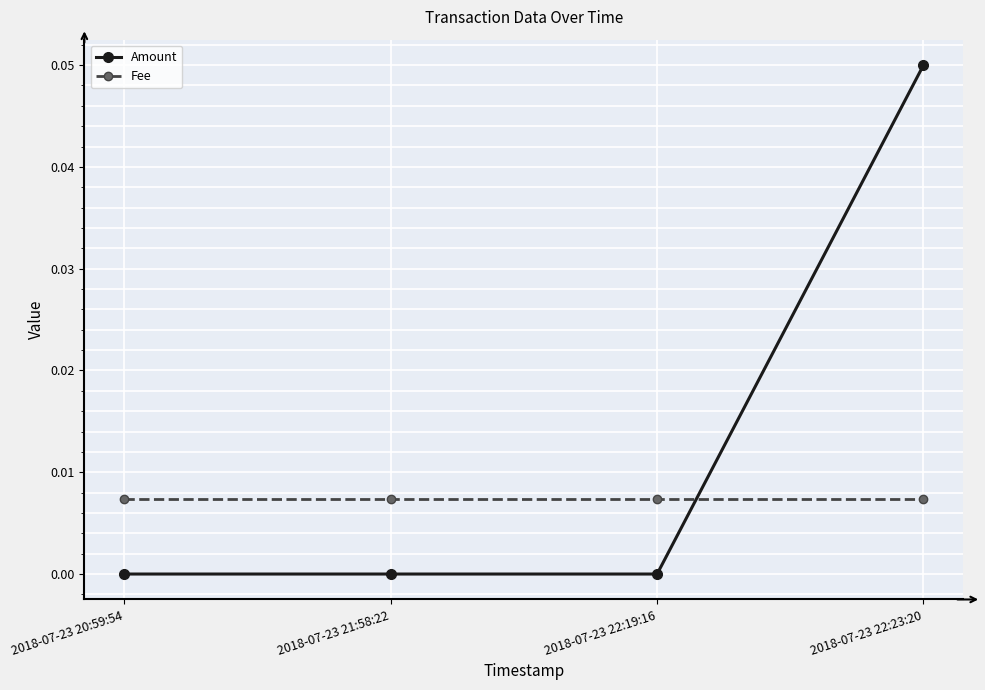

True or false: Amount has more than 2 points higher than both neighbors.

False